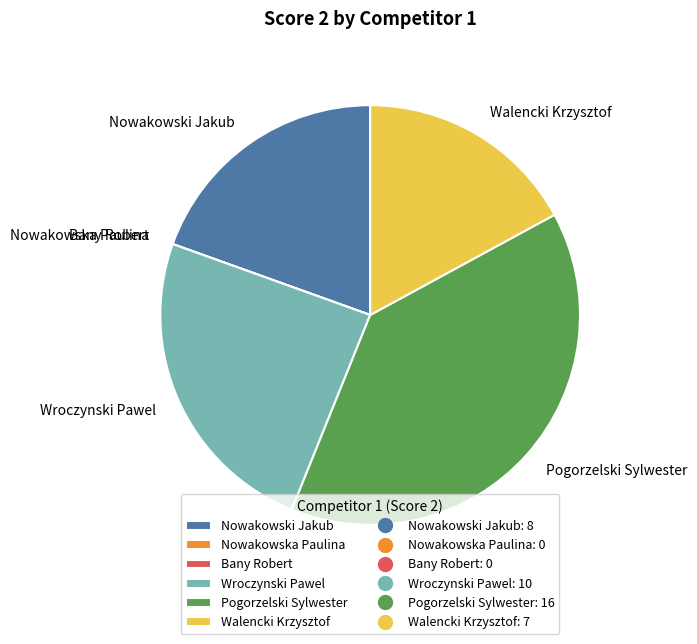

Does any single category account for the majority?

No